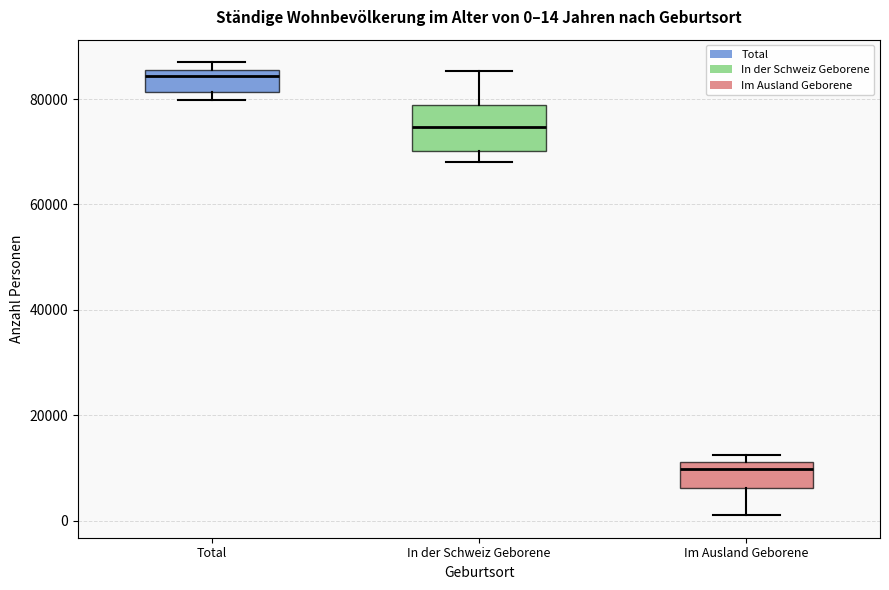

Which box is the tallest, from its lower edge to its upper edge?

In der Schweiz Geborene